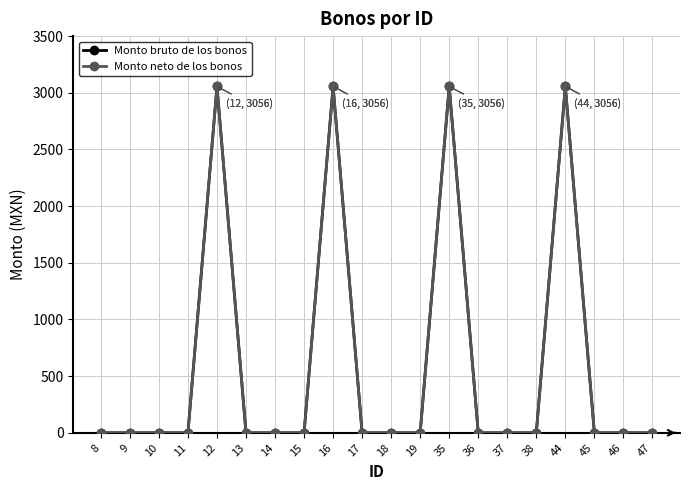

Is it true that Monto neto de los bonos equals 0 at 45?

True